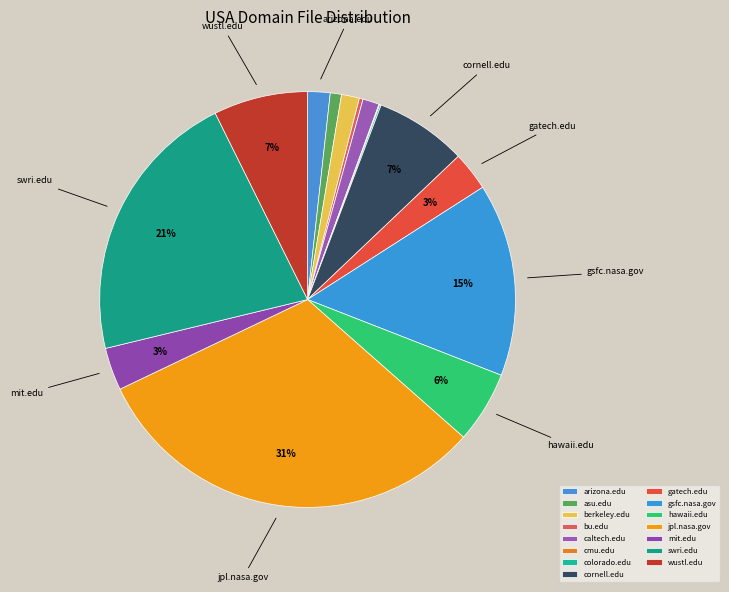

Does arizona.edu account for over 50% of the chart?

No